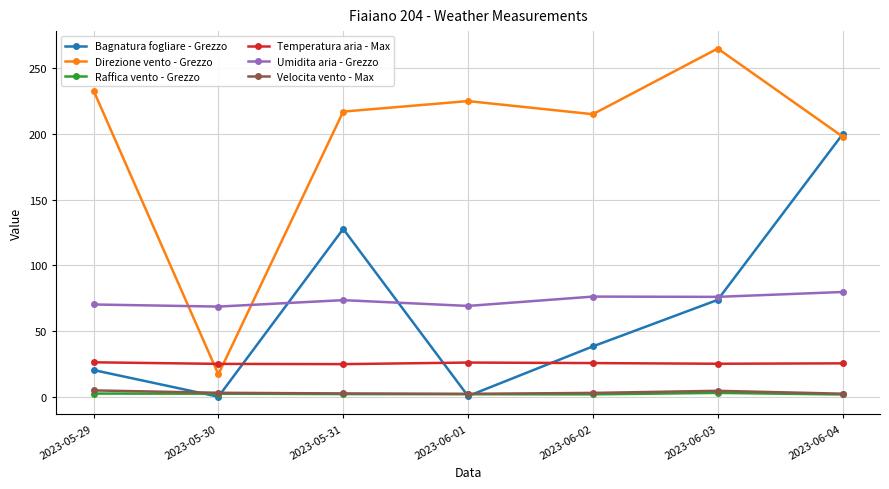

What is the lowest value of the Direzione vento - Grezzo series?

17.0